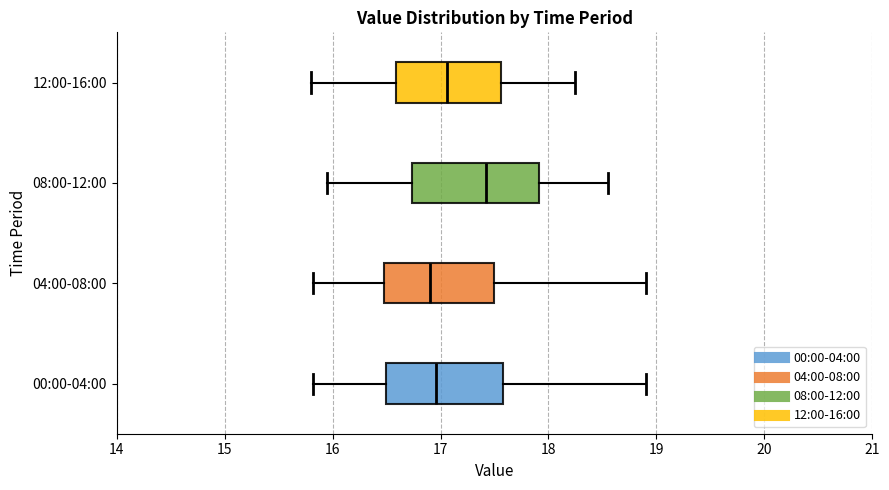

Reading bottom to top, read every box against the x-axis: the position of its median line, the range the box covers, and the ends of its whiskers. The values are not printed on the chart, so give them approximately, as read against the axis.

00:00-04:00: median 17.0, box 16.5 to 17.6, whiskers 15.8 to 18.9
04:00-08:00: median 16.9, box 16.5 to 17.5, whiskers 15.8 to 18.9
08:00-12:00: median 17.4, box 16.7 to 17.9, whiskers 16.0 to 18.6
12:00-16:00: median 17.1, box 16.6 to 17.6, whiskers 15.8 to 18.3